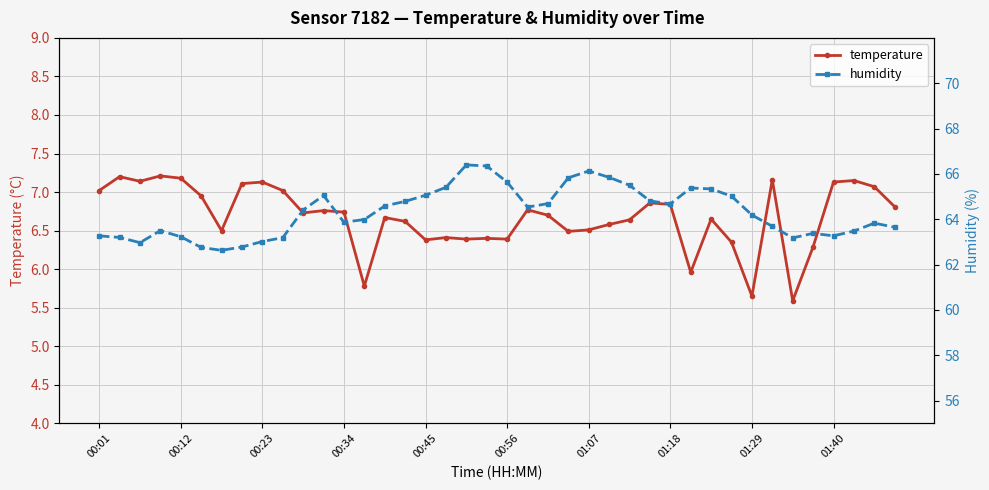

What is the value of the temperature point at the 6th from the left?

7.0